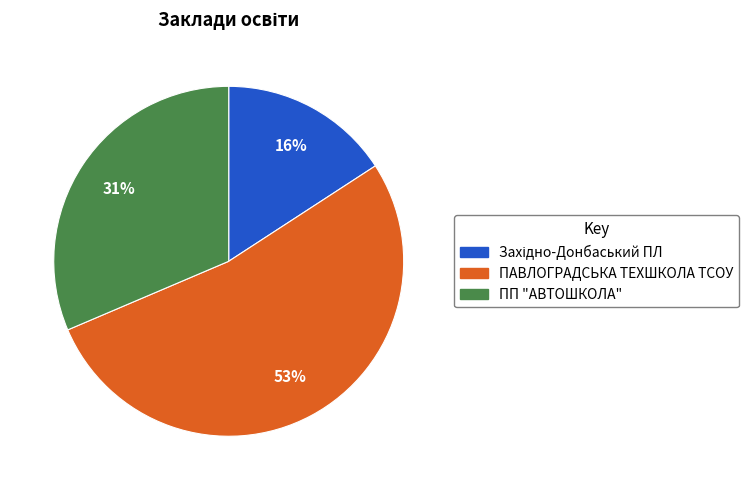

To the nearest percent, what is the average slice percentage?

33%